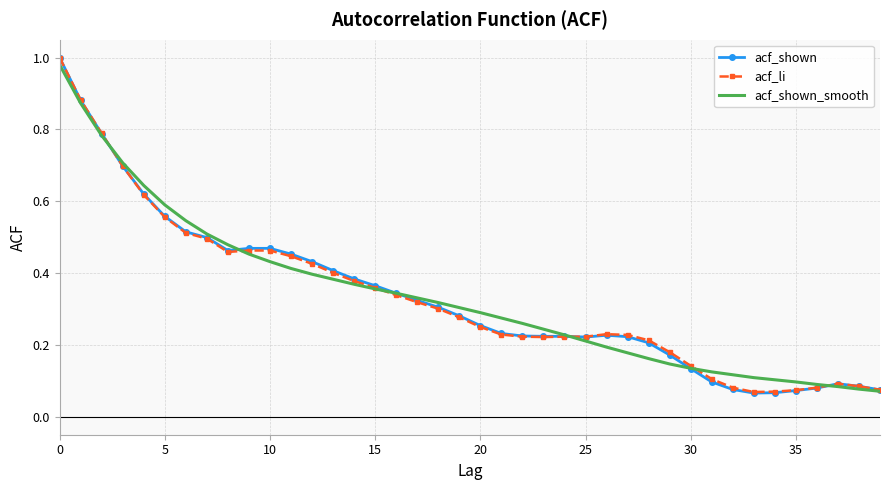

Which series has the largest range (max minus min)?

acf_shown